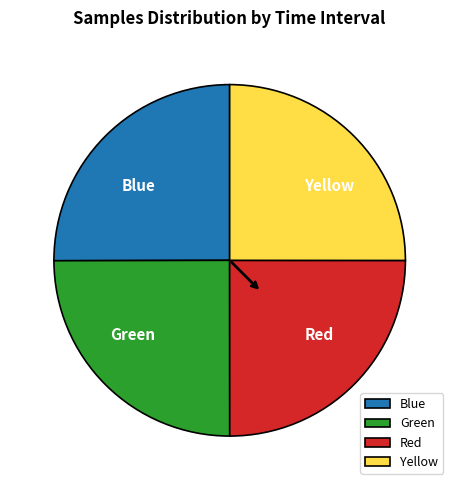

Is it true that Green is 25% of the pie?

True